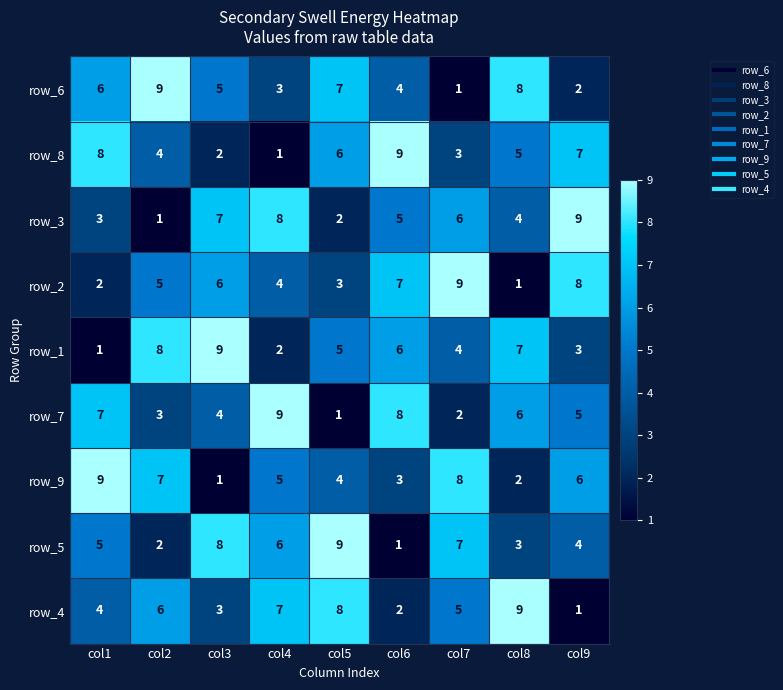

At which label does row_3 reach its minimum?

col2